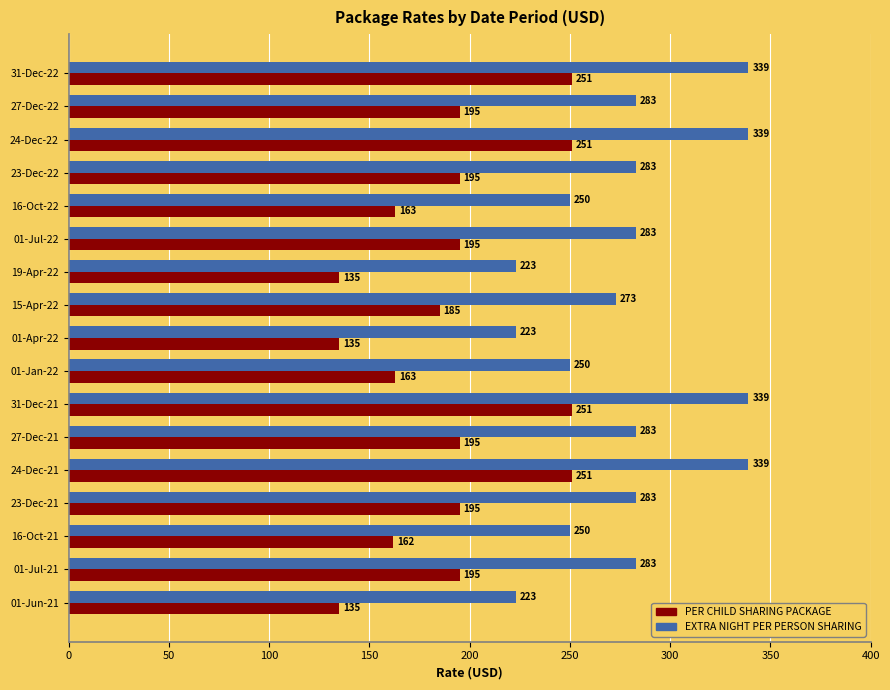

Rank the series by their average value, from highest to lowest.

EXTRA NIGHT PER PERSON SHARING, PER CHILD SHARING PACKAGE